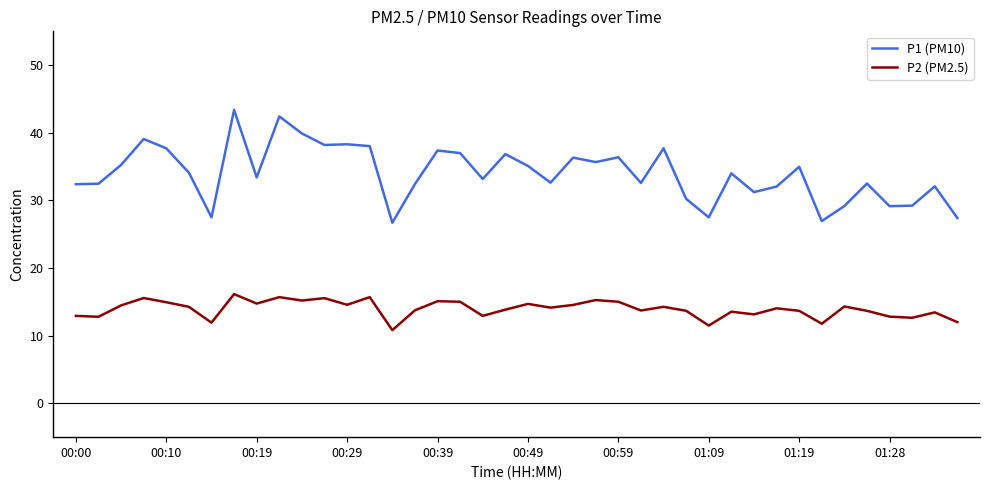

True or false: P2 (PM2.5) and P1 (PM10) cross at least once.

False